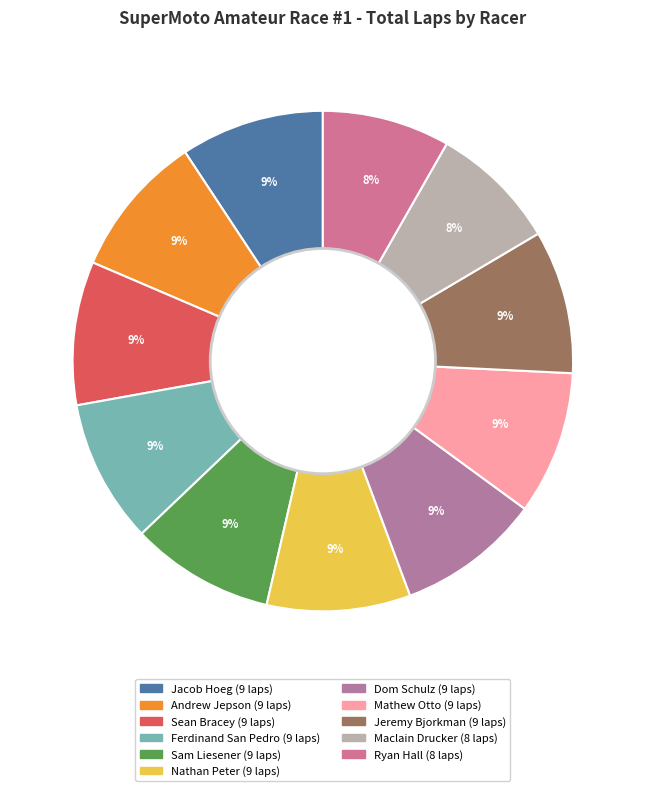

To the nearest percent, what is the combined percentage of Nathan Peter and Sam Liesener?

19%